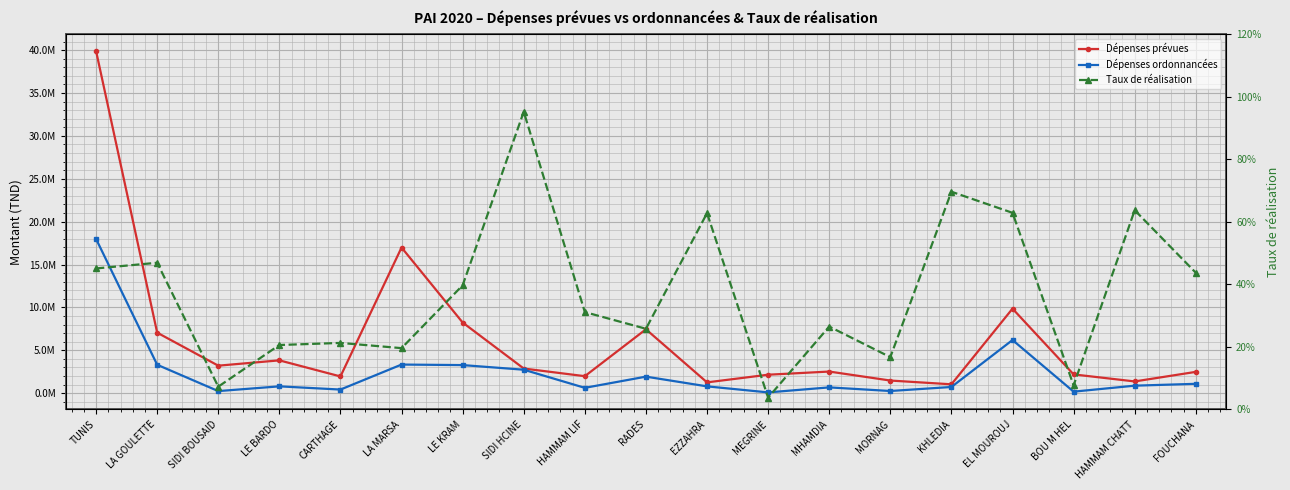

What is the maximum value for Dépenses ordonnancées?

17980897.0